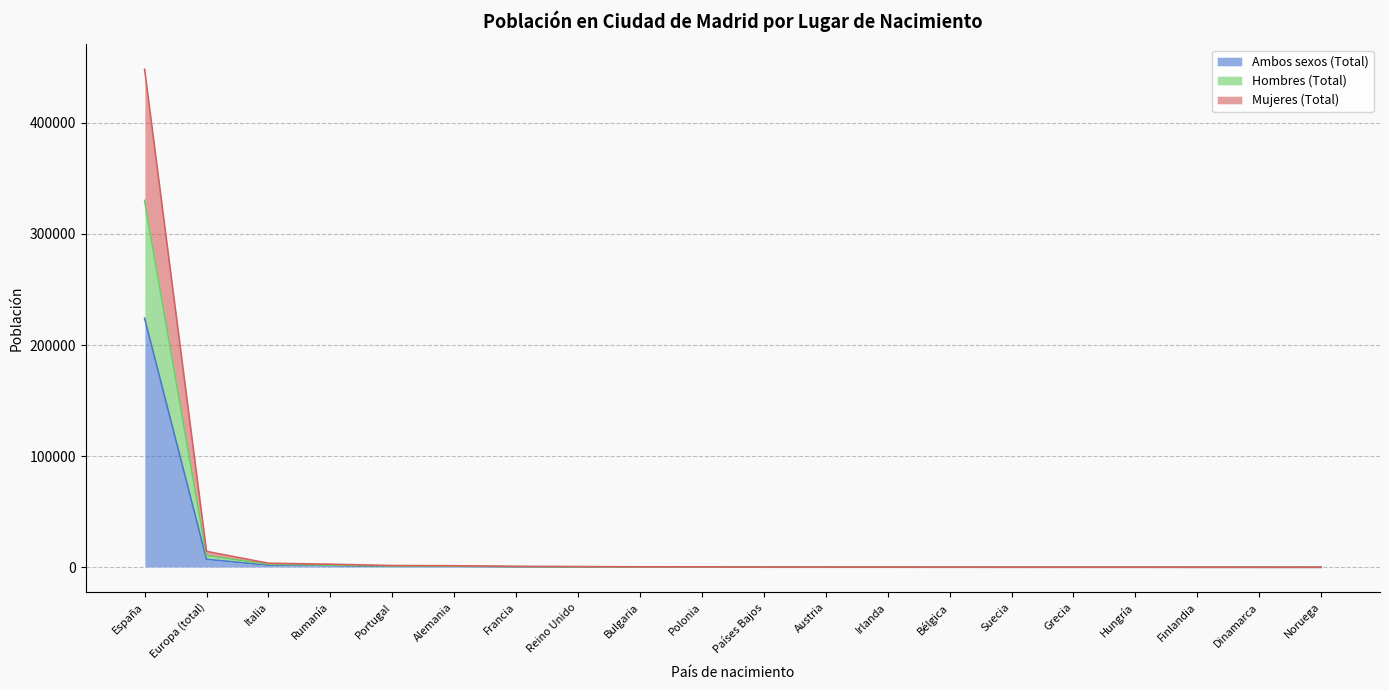

Where does the Hombres (Total) series first go above 256?

España